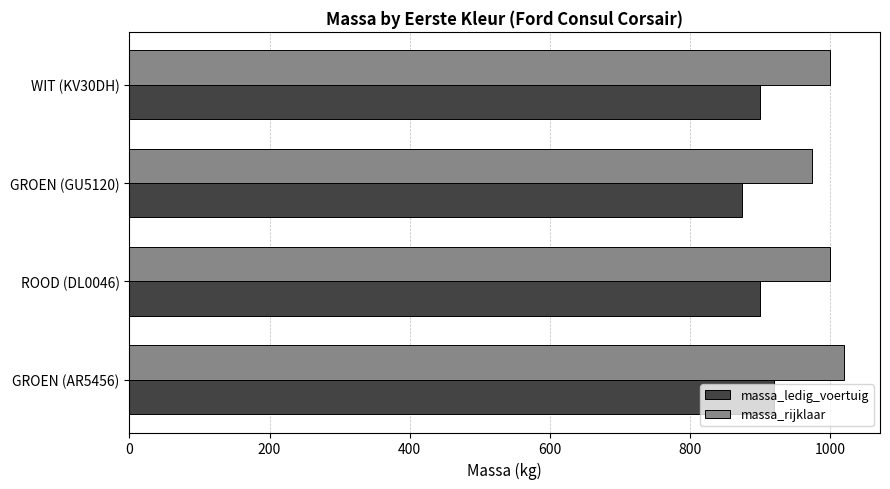

Rank the series by their maximum value, from highest to lowest.

massa_rijklaar, massa_ledig_voertuig